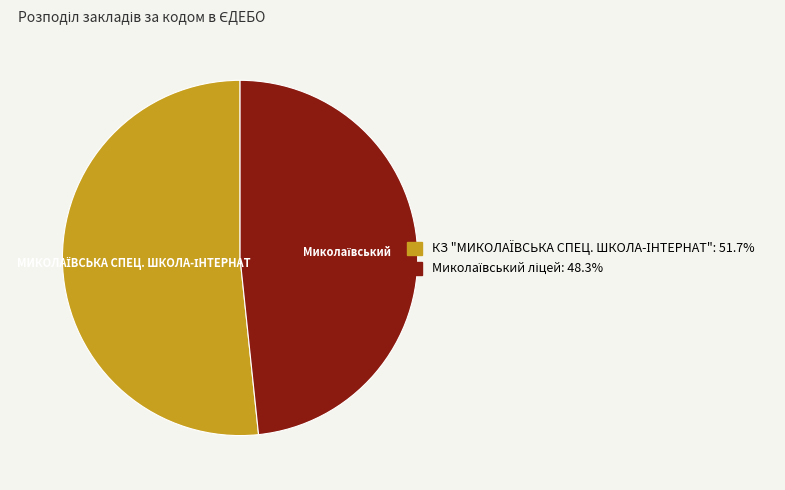

Does any single category account for the majority?

Yes